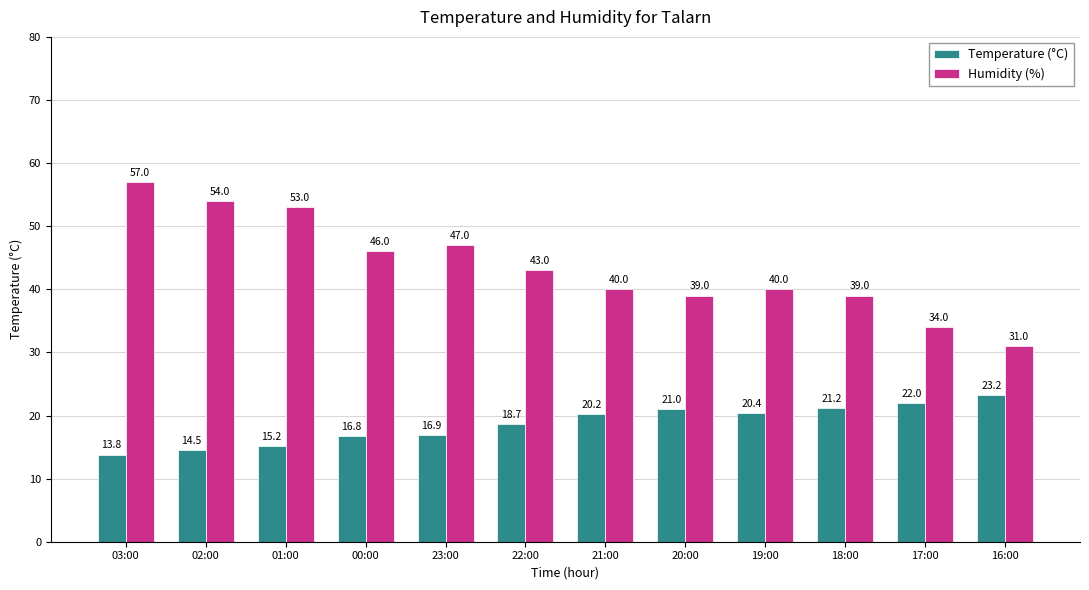

What is the maximum value for Temperature (°C)?

23.2